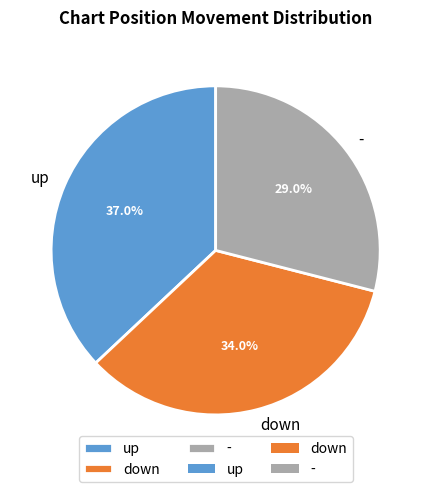

Which has a higher value, - or down?

down